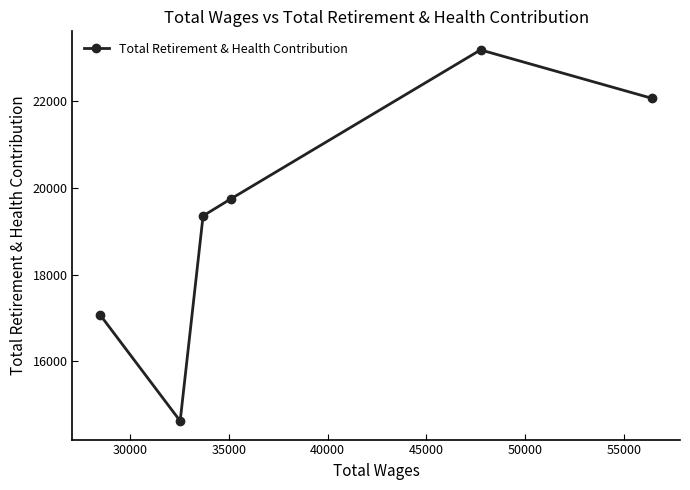

How many lines are shown in the chart?

1